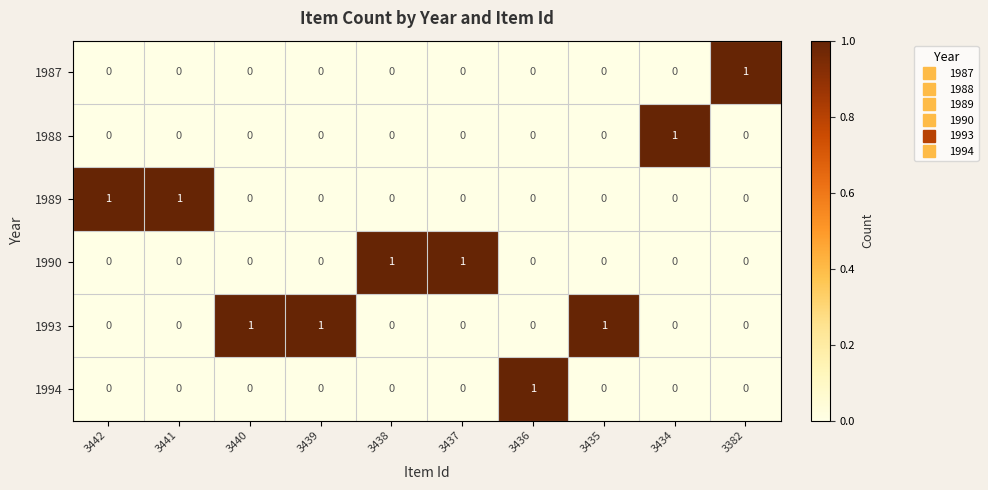

The 1988 series shows 0 at 3437. True or false?

True